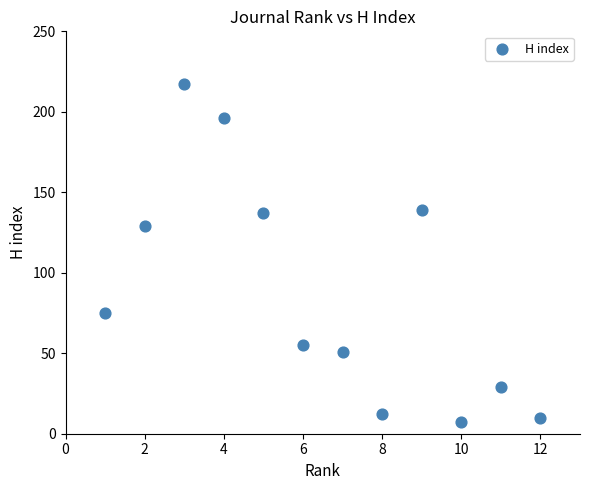

What Y value in the scatter plot is closest to 112?

129